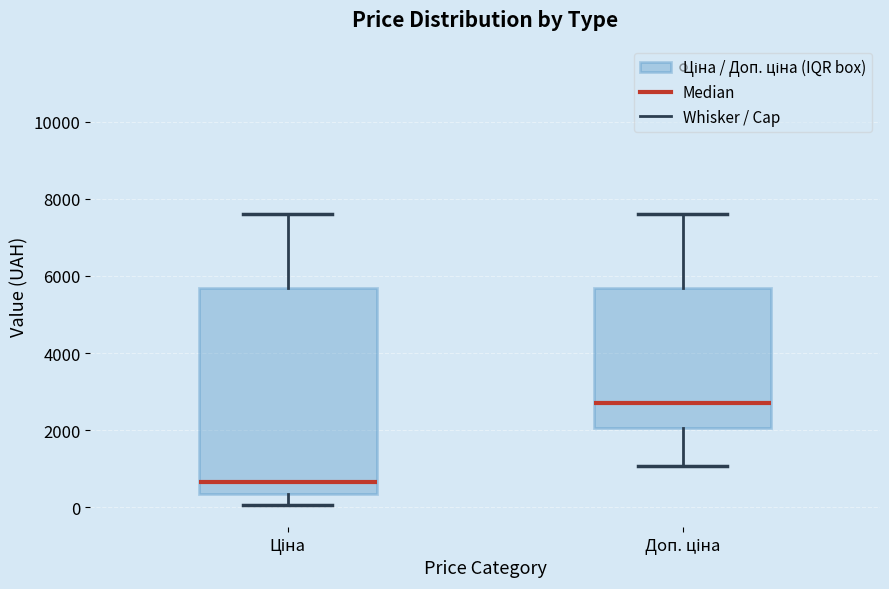

Reading left to right, transcribe this box plot: for each box, give where its median line is, the range the box spans, and where its two whiskers end, as read against the y-axis. The values are not printed on the chart, so give them approximately, as read against the axis.

Ціна: median 600, box 400 to 5600, whiskers 0 to 7600
Доп. ціна: median 2800, box 2000 to 5600, whiskers 1000 to 7600